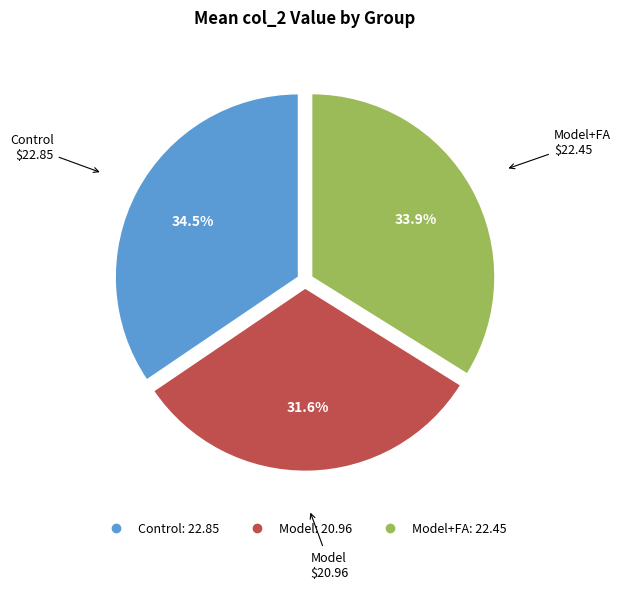

How many slices are in this pie chart?

3